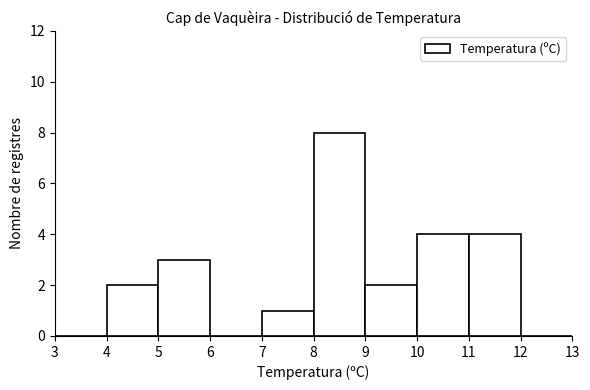

Which range on the x-axis has the tallest bar?

8 to 9